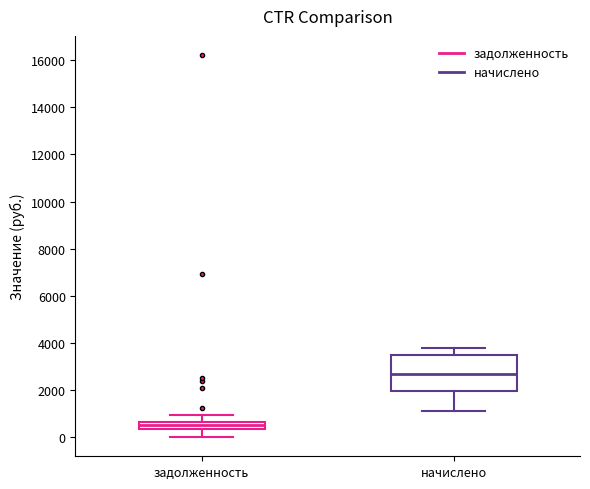

Comparing the boxes themselves (not the whiskers), which one is the tallest?

начислено